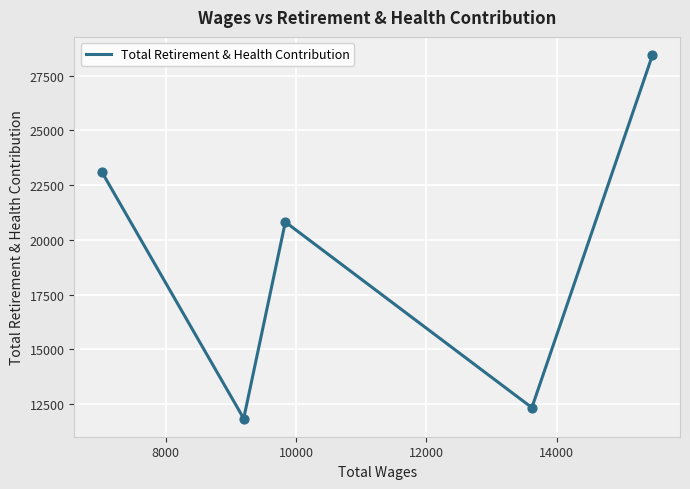

What is the change in value from 9836.0 to 9197.0?

-8969